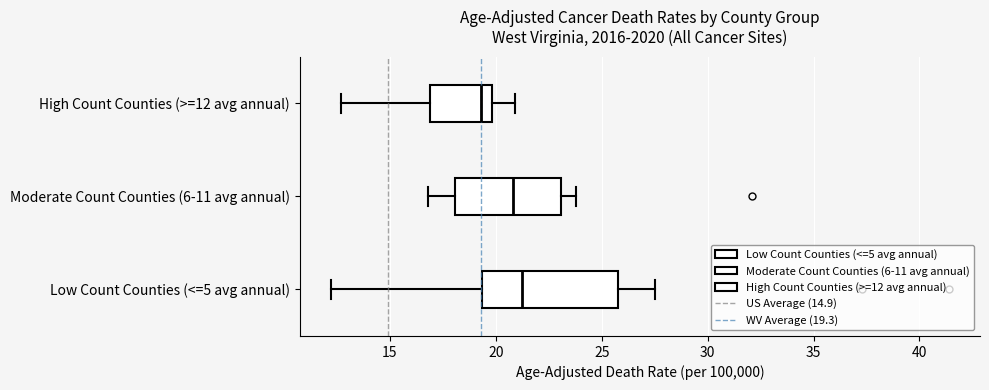

Which box is the widest, from its left edge to its right edge?

Low Count Counties (<=5 avg annual)